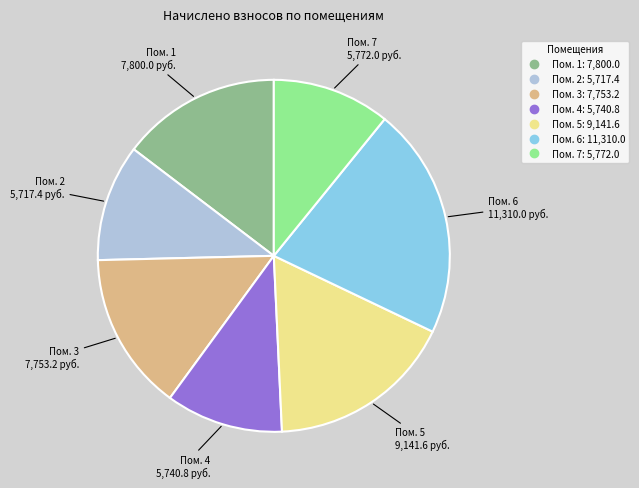

Is there any slice that represents more than half of the pie?

No